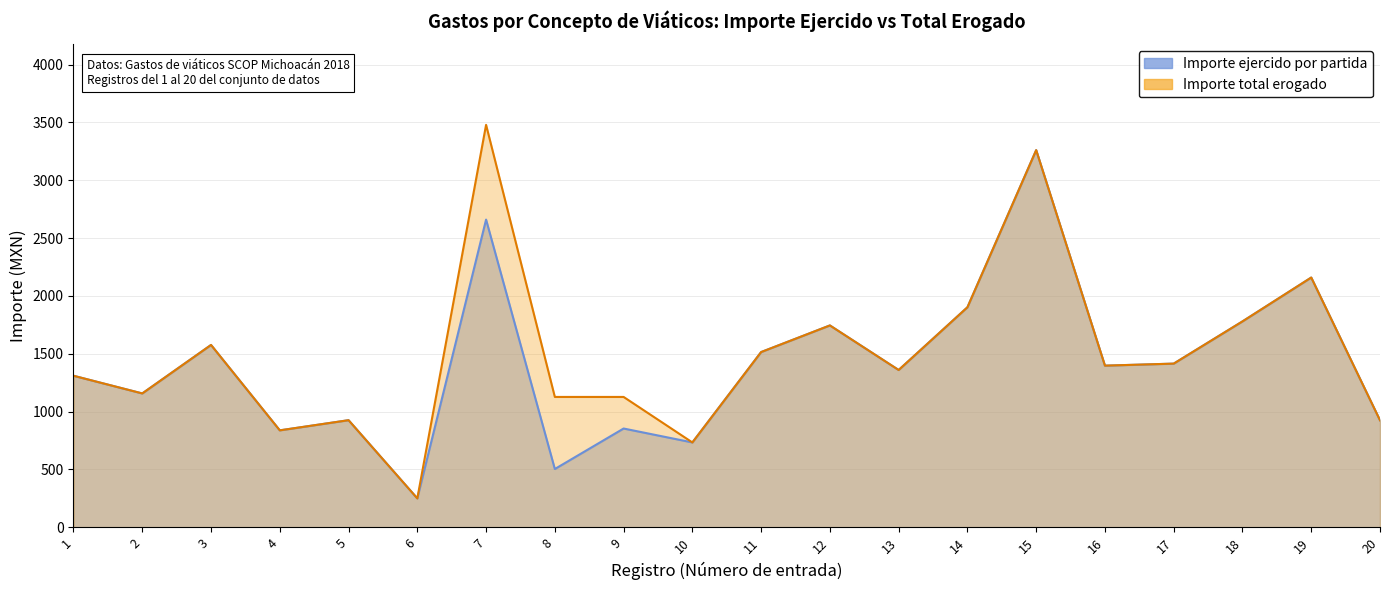

In Importe ejercido por partida, how many points are lower than both neighbors (excluding endpoints)?

7